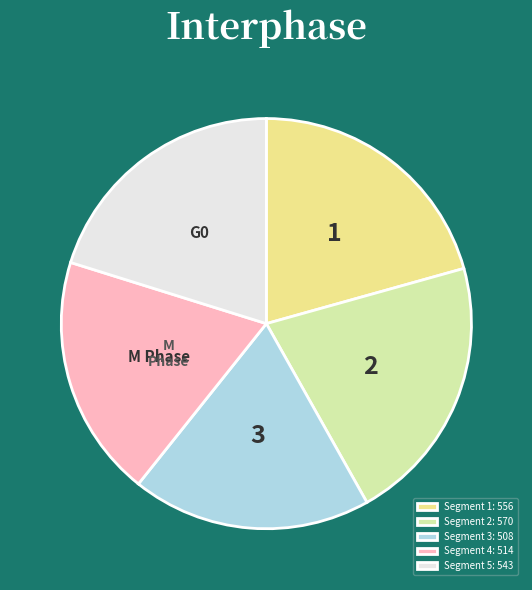

Is there a majority slice in this chart?

No